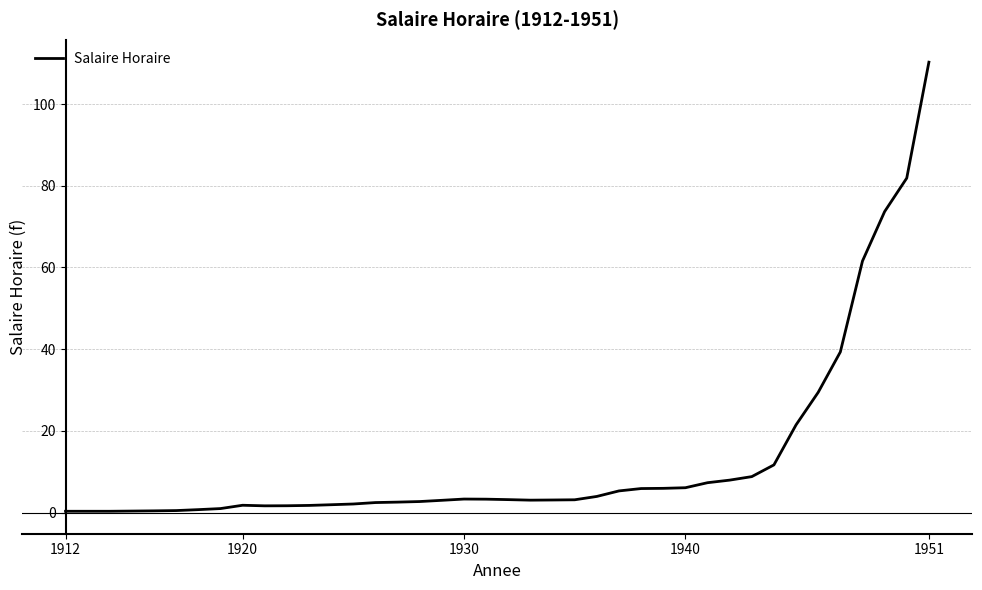

What is the difference between the maximum and minimum values?

109.9